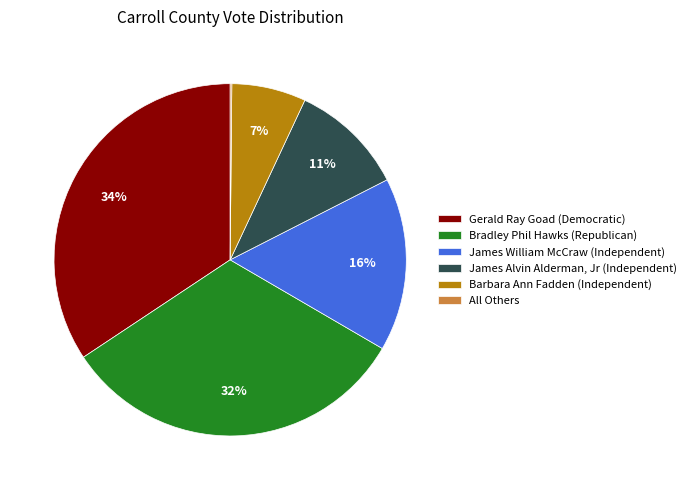

What is the ratio of the value at James William McCraw (Independent) to the value at James Alvin Alderman, Jr (Independent)?

1.5